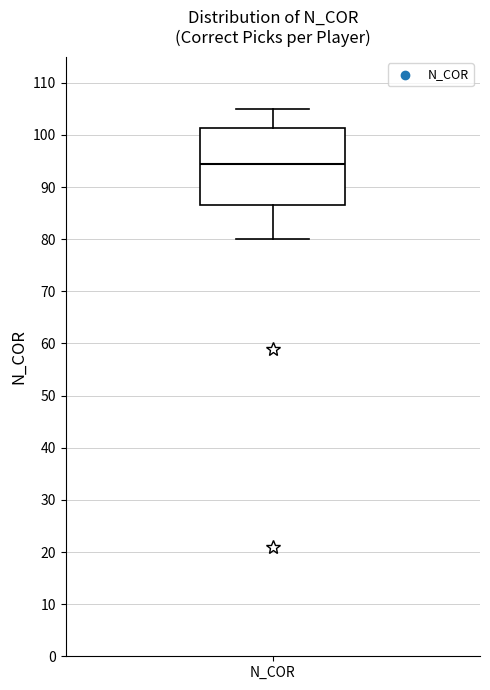

Transcribe this box plot: give where the median line is, the range the box spans, and where the two whiskers end, as read against the y-axis. The values are not printed on the chart, so give them approximately, as read against the axis.

median 95, box 87 to 101, whiskers 80 to 105